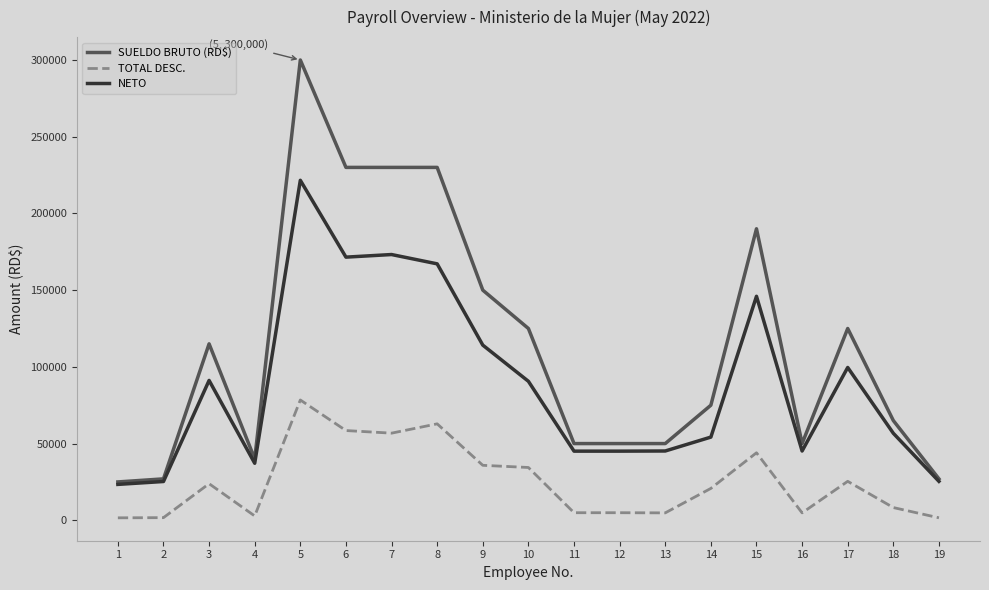

What is the maximum value shown in the chart?

300000.0